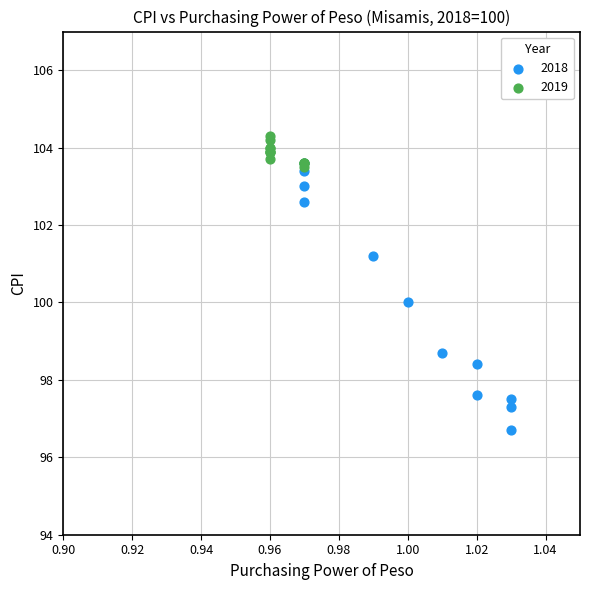

Which series has the widest spread of Y values?

2018